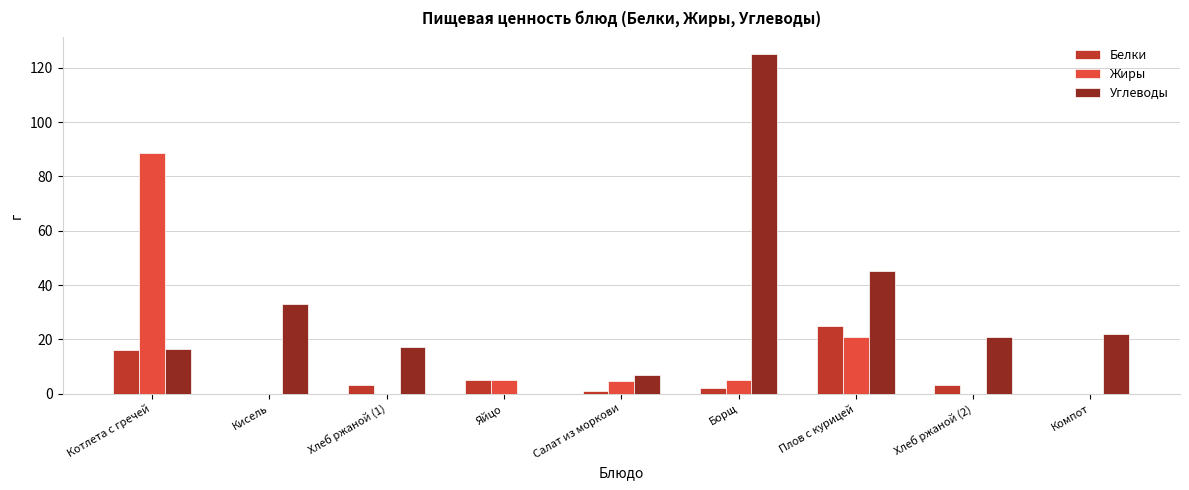

Which series has the largest range (max minus min)?

Углеводы